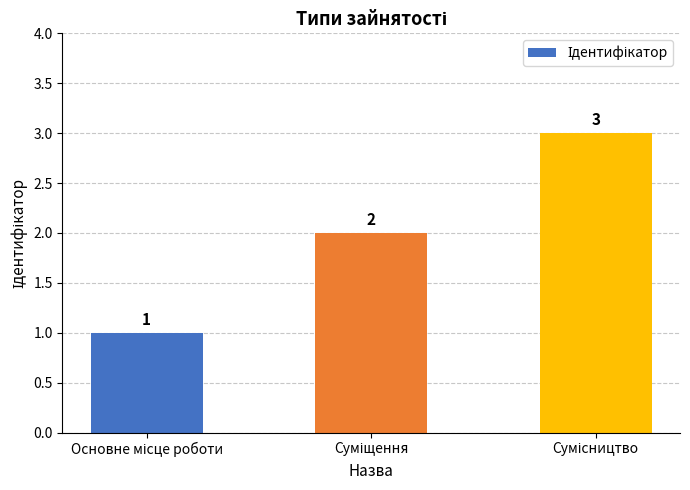

How many bars are there in total?

3